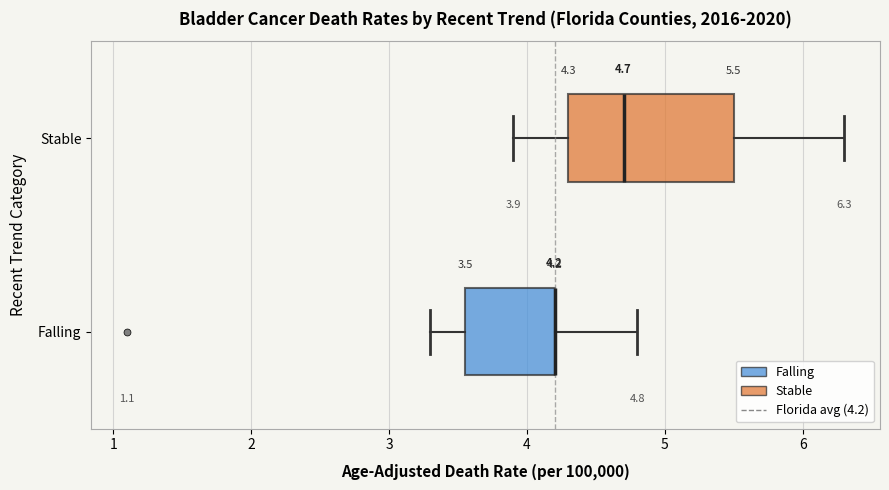

Comparing the boxes themselves (not the whiskers), which one is the widest?

Stable